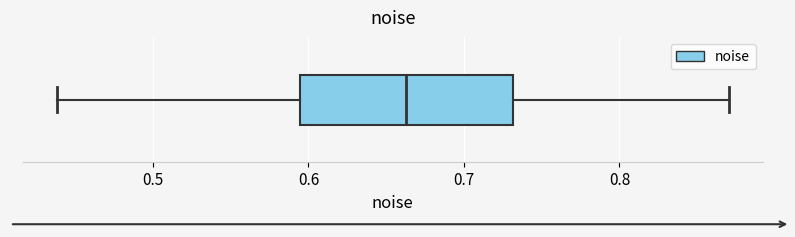

Transcribe this box plot: give where the median line is, the range the box spans, and where the two whiskers end, as read against the x-axis. The values are not printed on the chart, so give them approximately, as read against the axis.

median 0.66, box 0.59 to 0.73, whiskers 0.44 to 0.87